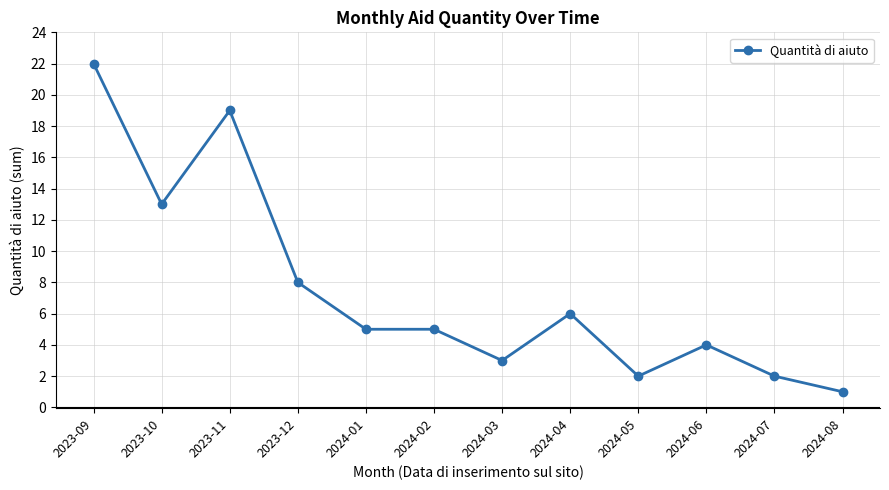

What is the sum of the values at 2024-05 and 2024-03?

5